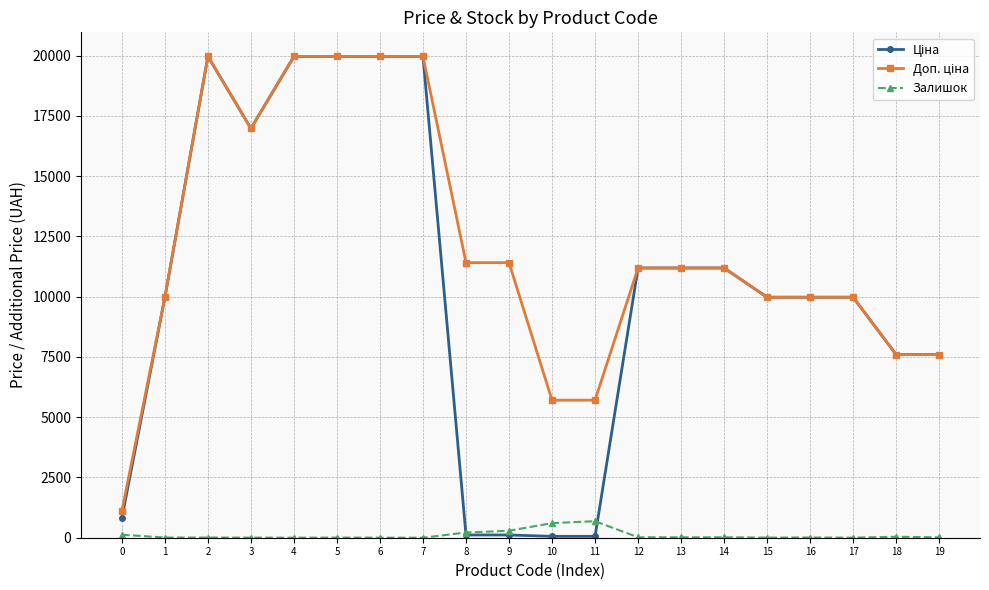

What is the maximum value shown in the chart?

19964.2